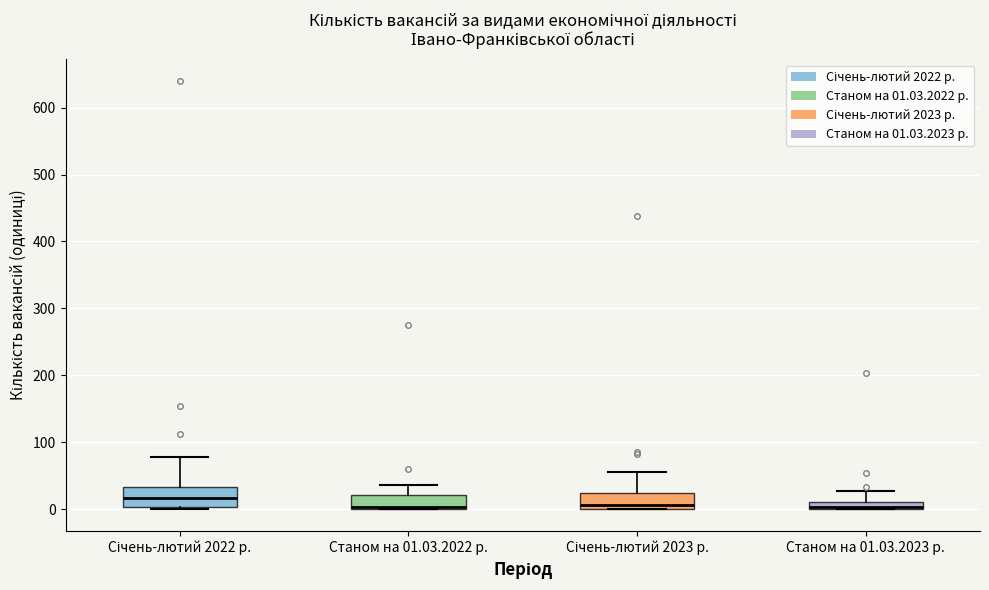

Which box has the highest median line?

Січень-лютий 2022 р.